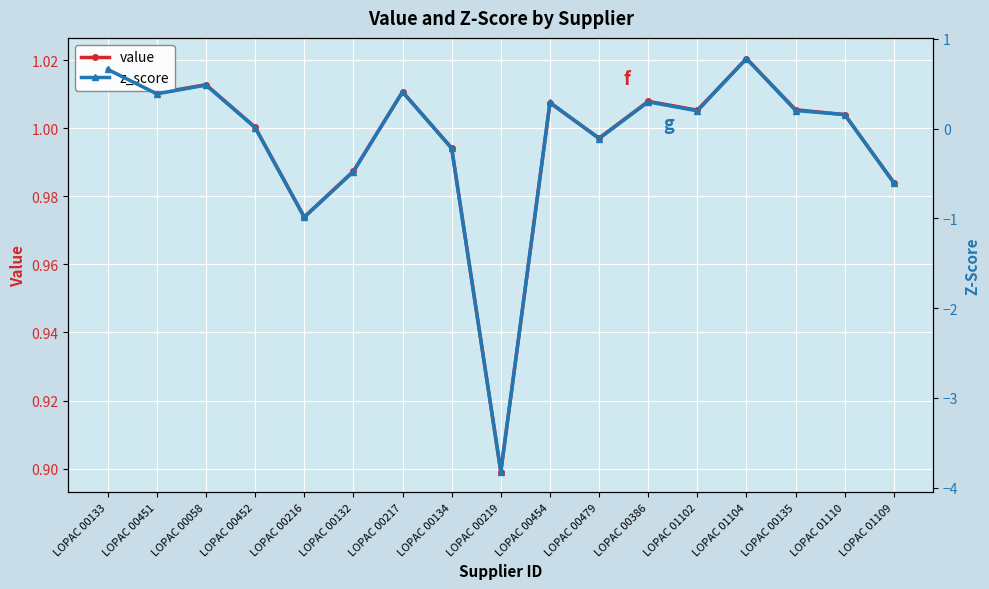

What is the difference between the second highest and minimum values in the z_score series?

4.5